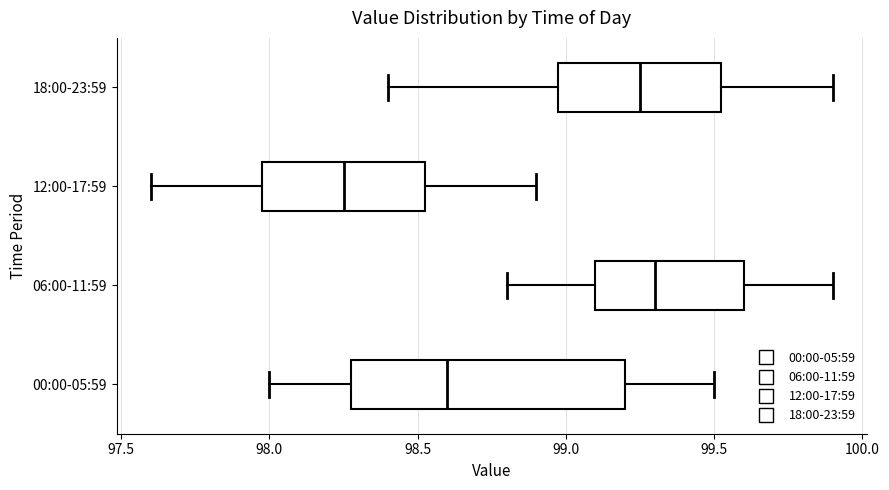

Reading bottom to top, transcribe this box plot: for each box, give where its median line is, the range the box spans, and where its two whiskers end, as read against the x-axis. The values are not printed on the chart, so give them approximately, as read against the axis.

00:00-05:59: median 98.60, box 98.30 to 99.20, whiskers 98.00 to 99.50
06:00-11:59: median 99.30, box 99.10 to 99.60, whiskers 98.80 to 99.90
12:00-17:59: median 98.25, box 98.00 to 98.55, whiskers 97.60 to 98.90
18:00-23:59: median 99.25, box 99.00 to 99.55, whiskers 98.40 to 99.90